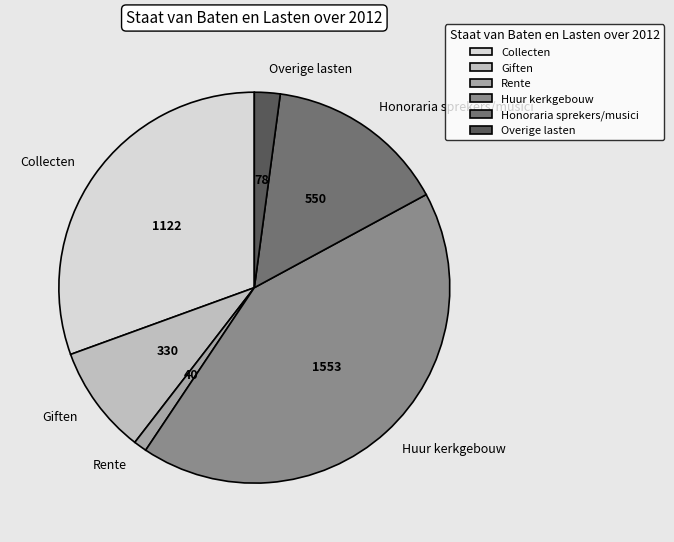

Between Collecten and Honoraria sprekers/musici, which is larger?

Collecten